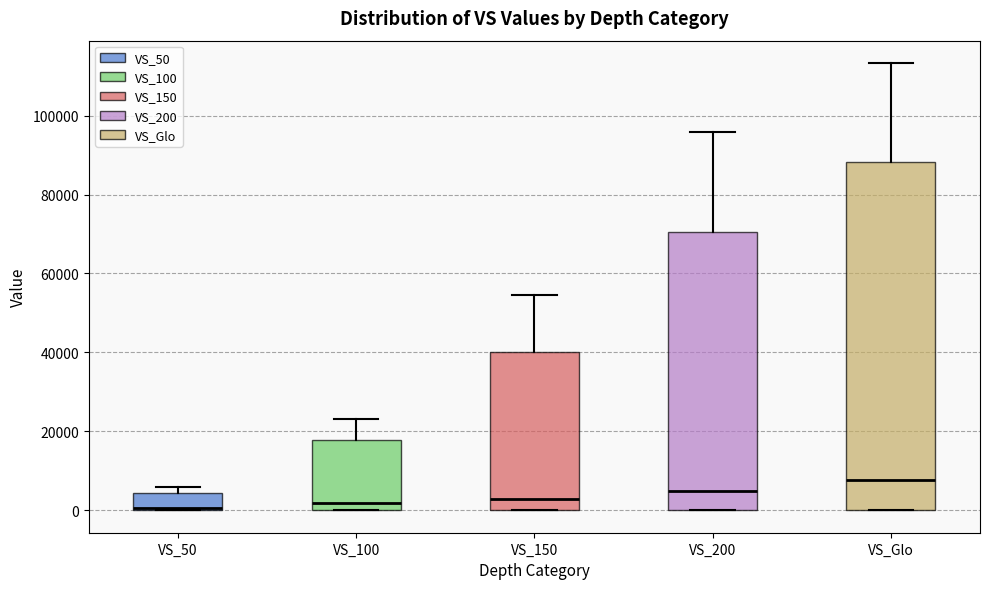

Which box is the tallest, from its lower edge to its upper edge?

VS_Glo